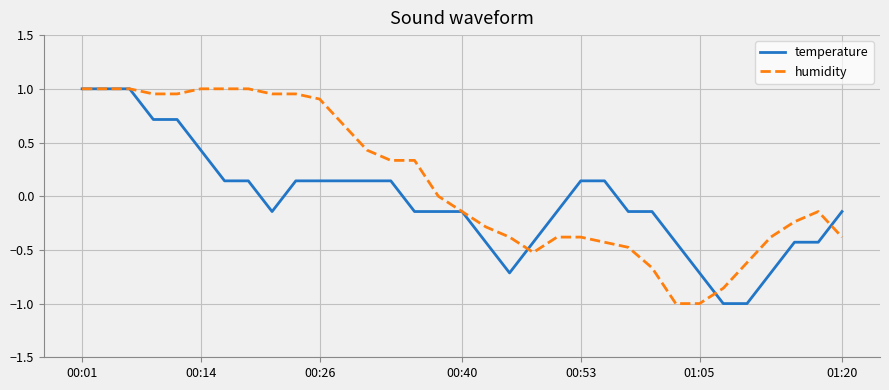

Rank the series by their average value, from lowest to highest.

temperature, humidity